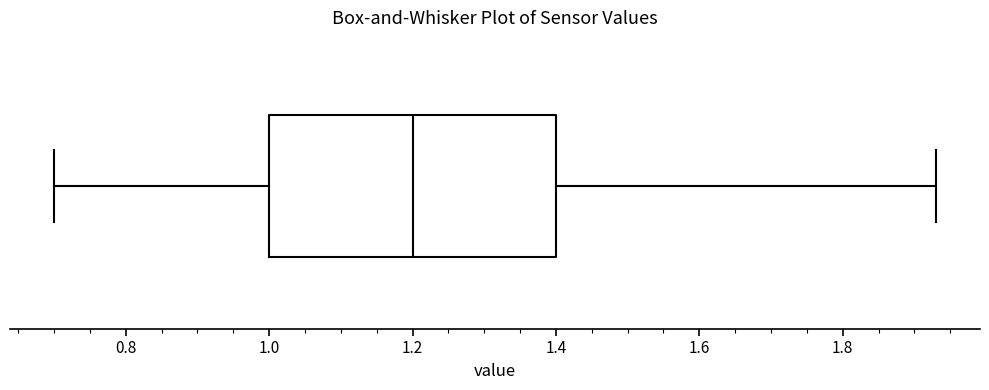

Transcribe this box plot: give where the median line is, the range the box spans, and where the two whiskers end, as read against the x-axis. The values are not printed on the chart, so give them approximately, as read against the axis.

median 1.20, box 1.00 to 1.40, whiskers 0.70 to 1.94